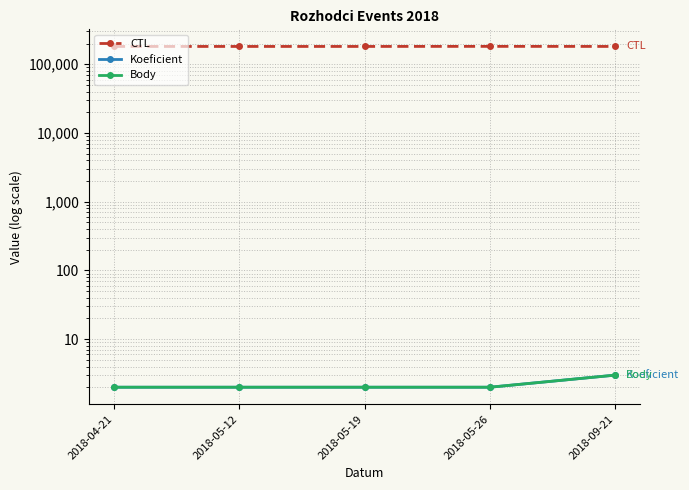

At which category does the chart reach its minimum across all series?

2018-04-21